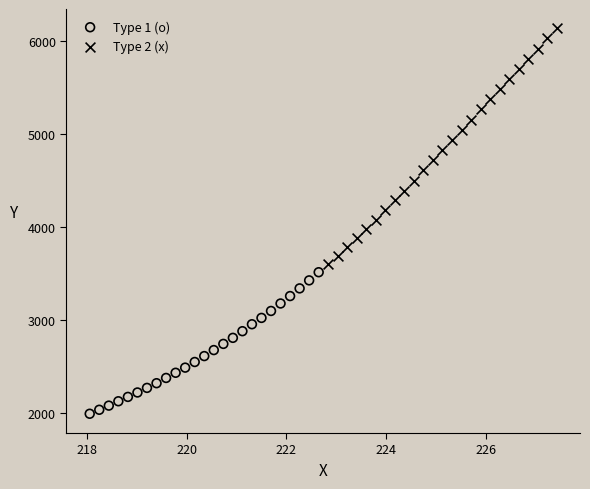

Which series has the widest spread of Y values?

Type 2 (x)